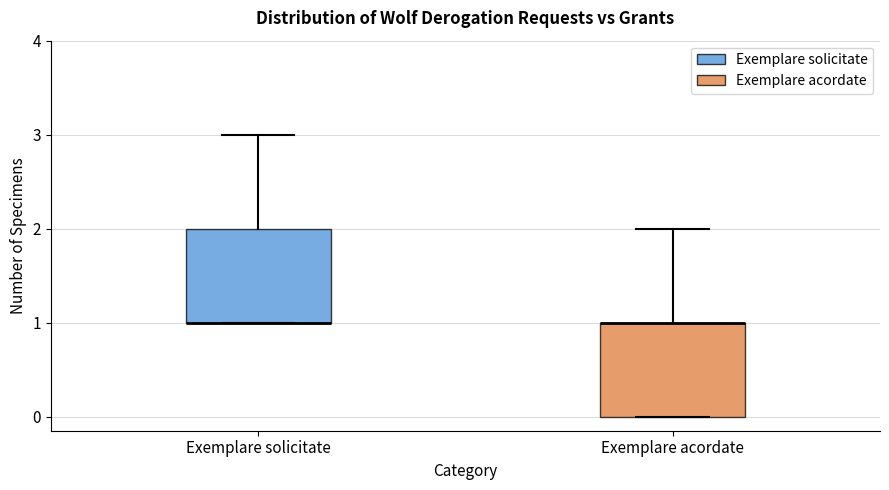

Reading left to right, transcribe this box plot: for each box, give where its median line is, the range the box spans, and where its two whiskers end, as read against the y-axis. The values are not printed on the chart, so give them approximately, as read against the axis.

Exemplare solicitate: median 1 (drawn on the box's lower edge), box 1 to 2, whiskers 1 to 3
Exemplare acordate: median 1 (drawn on the box's upper edge), box 0 to 1, whiskers 0 to 2